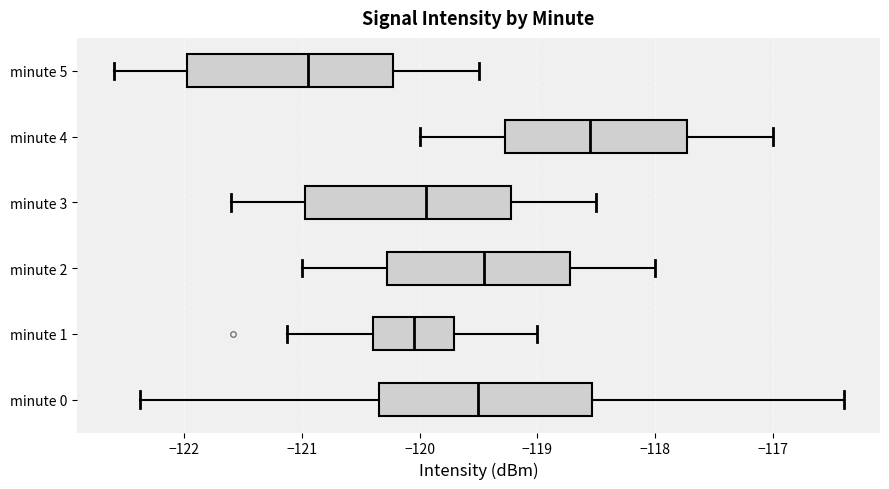

Reading bottom to top, read every box against the x-axis: the position of its median line, the range the box covers, and the ends of its whiskers. The values are not printed on the chart, so give them approximately, as read against the axis.

minute 0: median -119.5, box -120.3 to -118.5, whiskers -122.4 to -116.4
minute 1: median -120.0, box -120.4 to -119.7, whiskers -121.1 to -119.0
minute 2: median -119.4, box -120.3 to -118.7, whiskers -121.0 to -118.0
minute 3: median -119.9, box -121.0 to -119.2, whiskers -121.6 to -118.5
minute 4: median -118.5, box -119.3 to -117.7, whiskers -120.0 to -117.0
minute 5: median -120.9, box -122.0 to -120.2, whiskers -122.6 to -119.5